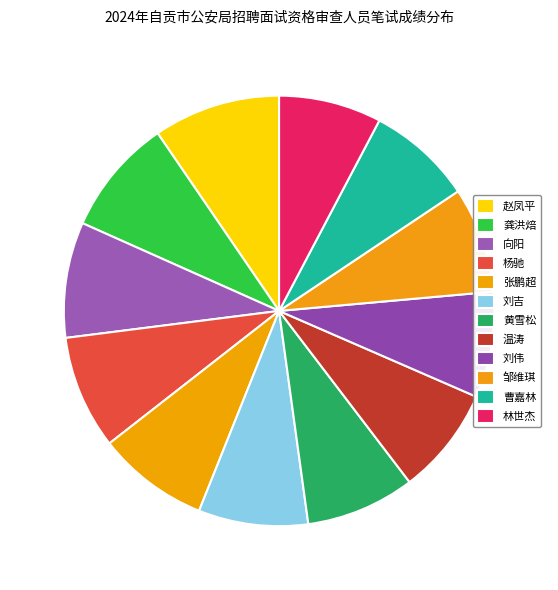

To the nearest percent, what is the combined percentage of 张鹏超 and 刘伟?

16%